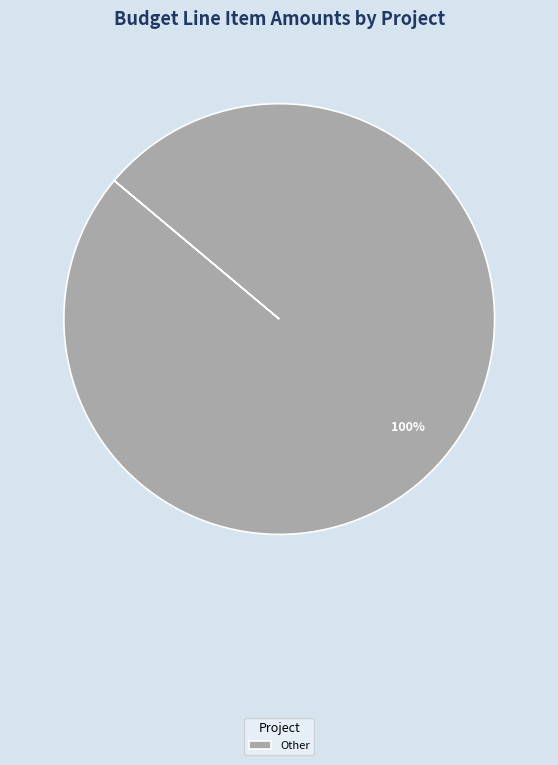

Which category accounts for the majority?

Other